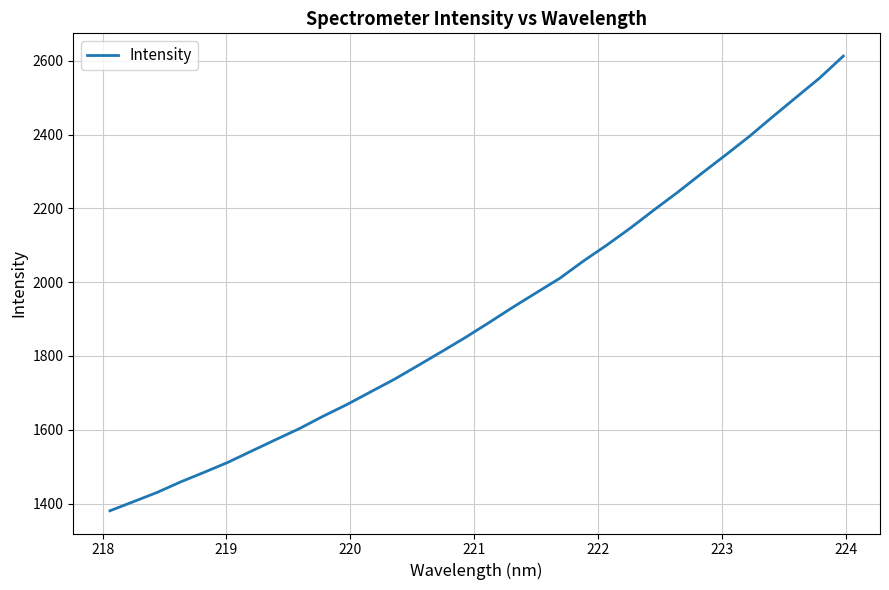

What is the smallest value displayed?

1380.4